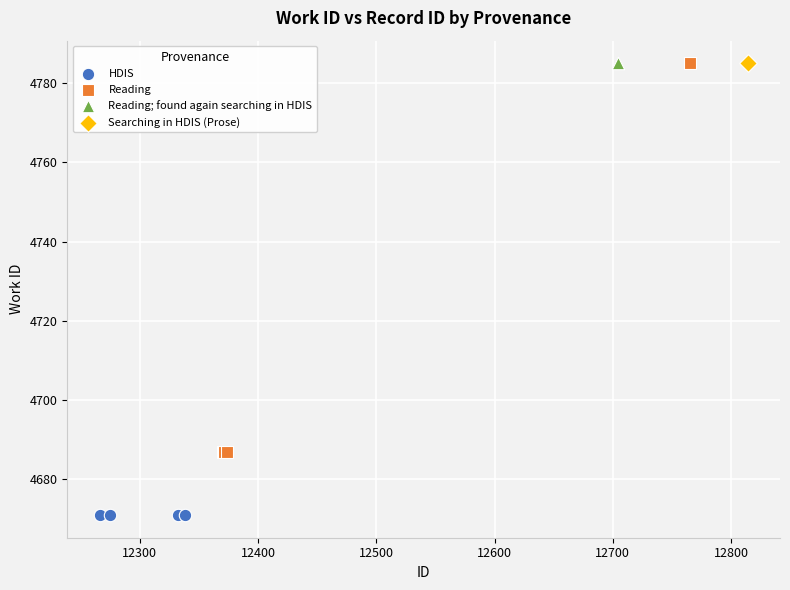

What are all the series names shown in the legend?

HDIS, Reading, Reading; found again searching in HDIS, Searching in HDIS (Prose)